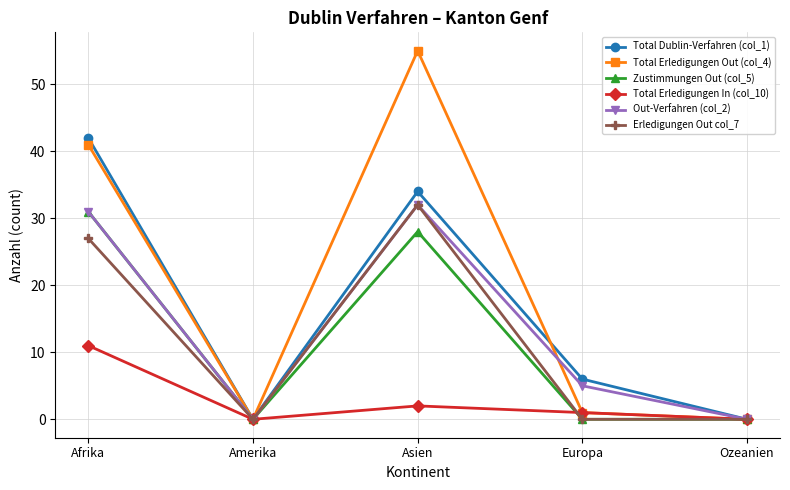

Reading left to right, extract all data points from this chart.

Total Dublin-Verfahren (col_1): Afrika=42	Amerika=0	Asien=34	Europa=6	Ozeanien=0
Total Erledigungen Out (col_4): Afrika=41	Amerika=0	Asien=55	Europa=1	Ozeanien=0
Zustimmungen Out (col_5): Afrika=31	Amerika=0	Asien=28	Europa=0	Ozeanien=0
Total Erledigungen In (col_10): Afrika=11	Amerika=0	Asien=2	Europa=1	Ozeanien=0
Out-Verfahren (col_2): Afrika=31	Amerika=0	Asien=32	Europa=5	Ozeanien=0
Erledigungen Out col_7: Afrika=27	Amerika=0	Asien=32	Europa=0	Ozeanien=0